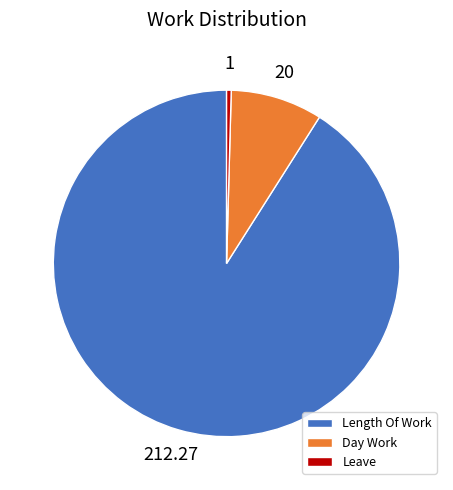

Count the number of slices in the pie.

3